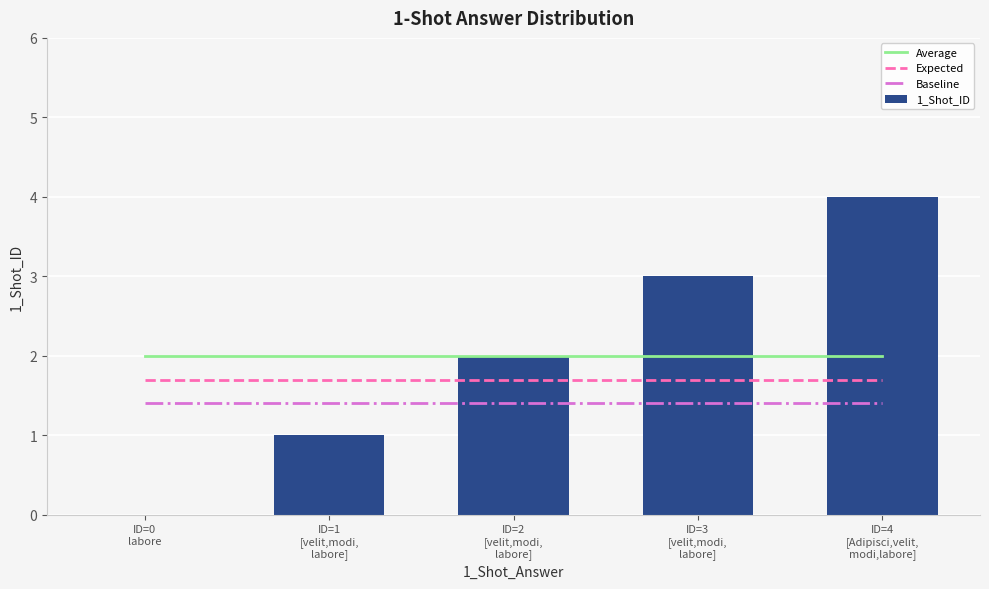

Reading right to left, transcribe all the data shown in this chart.

Average: 2.0	2.0	2.0	2.0	2.0
Expected: 1.7	1.7	1.7	1.7	1.7
Baseline: 1.4	1.4	1.4	1.4	1.4
1_Shot_ID: 4.0	3.0	2.0	1.0	0.0